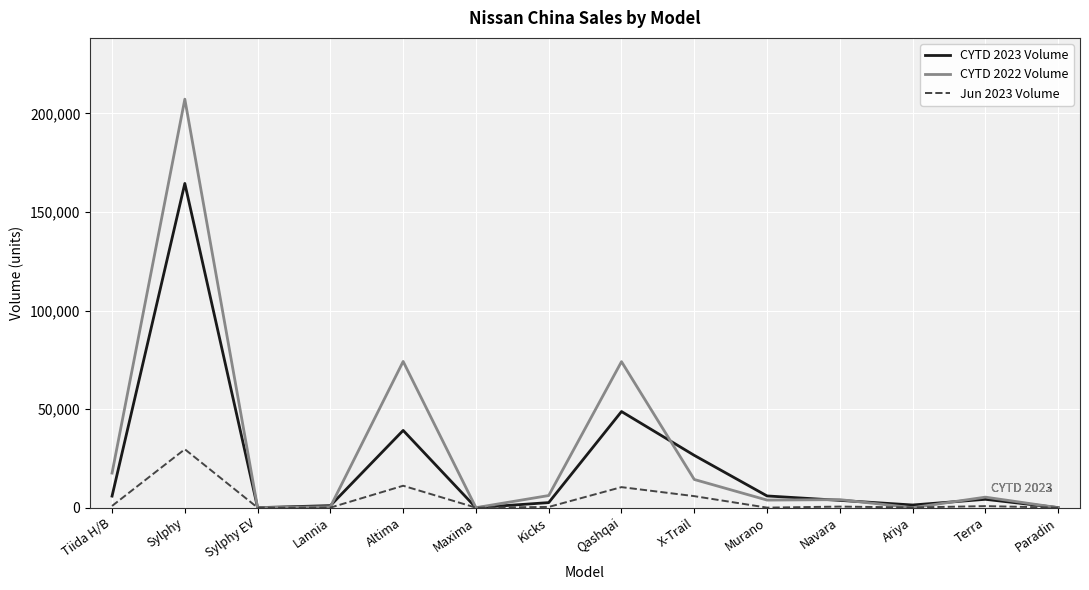

Between Tiida H/B and Terra, which series saw the biggest shift?

CYTD 2022 Volume